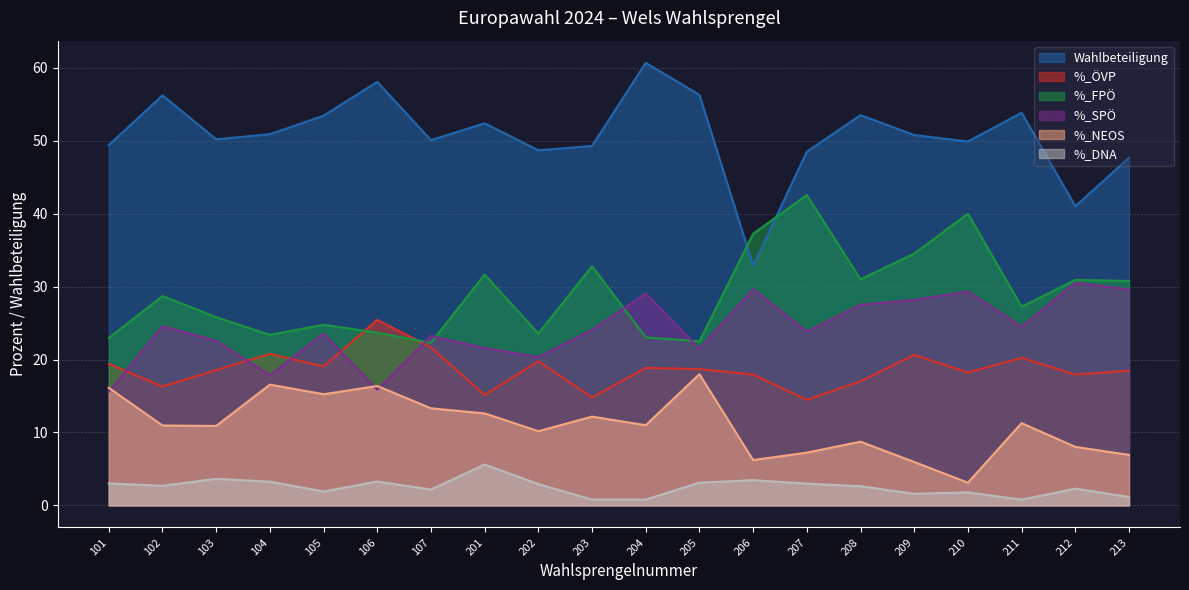

Between which two adjacent categories do %_ÖVP and %_SPÖ first intersect?

101 and 102